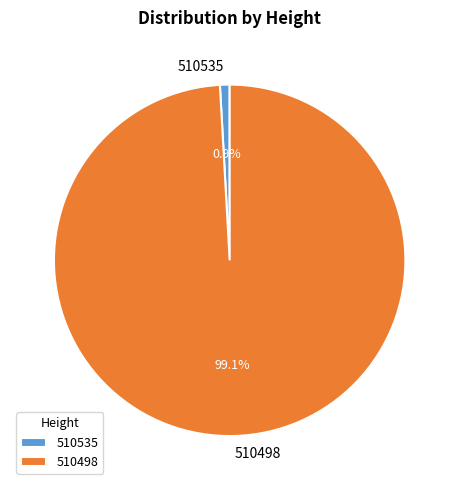

Rank the categories by value from highest to lowest.

510498, 510535